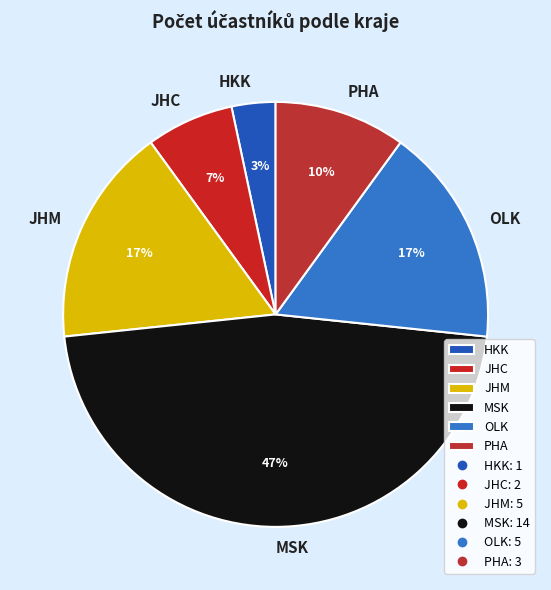

Is it true that PHA is 2% of the pie?

False